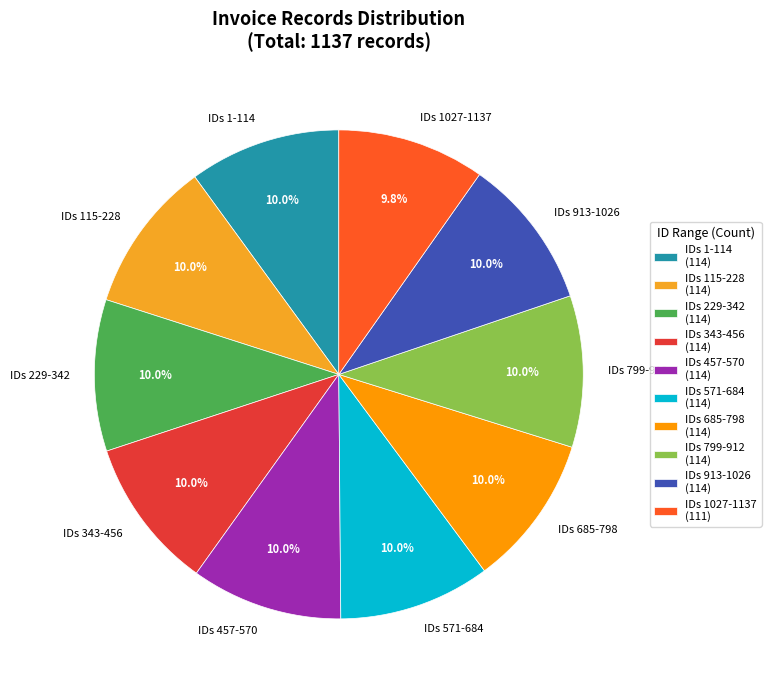

What is the ratio of the value at IDs 115-228 to the value at IDs 799-912?

1.0